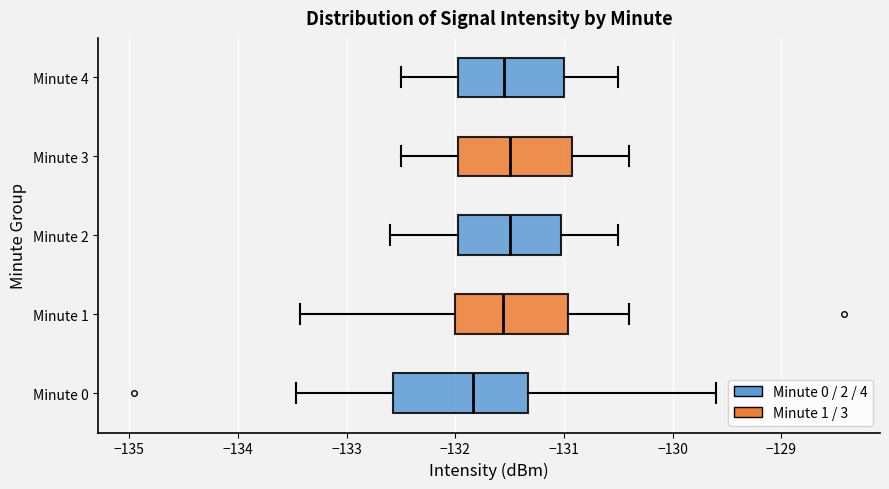

Which box's median line is the furthest to the left?

Minute 0